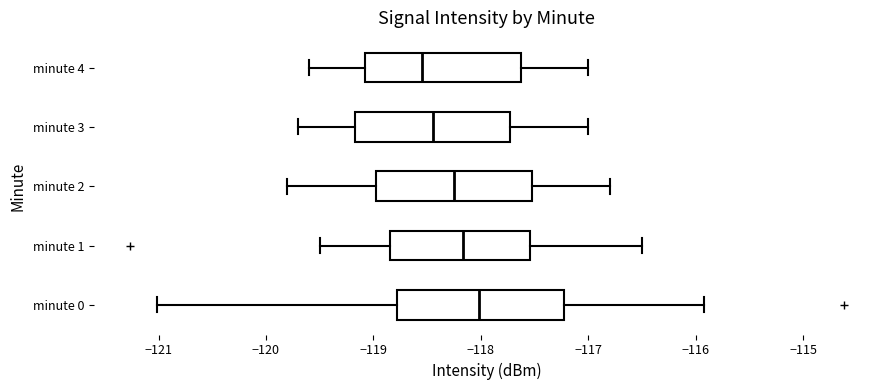

Reading bottom to top, transcribe this box plot: for each box, give where its median line is, the range the box spans, and where its two whiskers end, as read against the x-axis. The values are not printed on the chart, so give them approximately, as read against the axis.

minute 0: median -118.0, box -118.8 to -117.2, whiskers -121.0 to -115.9
minute 1: median -118.2, box -118.8 to -117.5, whiskers -119.5 to -116.5
minute 2: median -118.2, box -119.0 to -117.5, whiskers -119.8 to -116.8
minute 3: median -118.4, box -119.2 to -117.7, whiskers -119.7 to -117.0
minute 4: median -118.5, box -119.1 to -117.6, whiskers -119.6 to -117.0